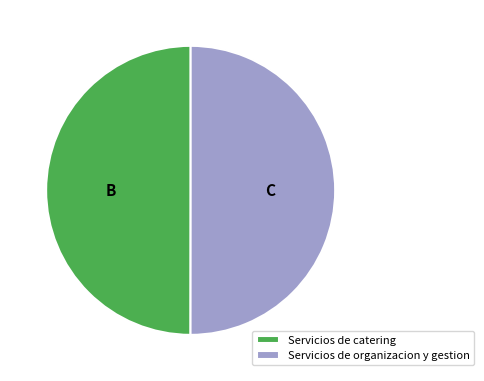

True or false: Servicios de catering accounts for 50% of the total.

True